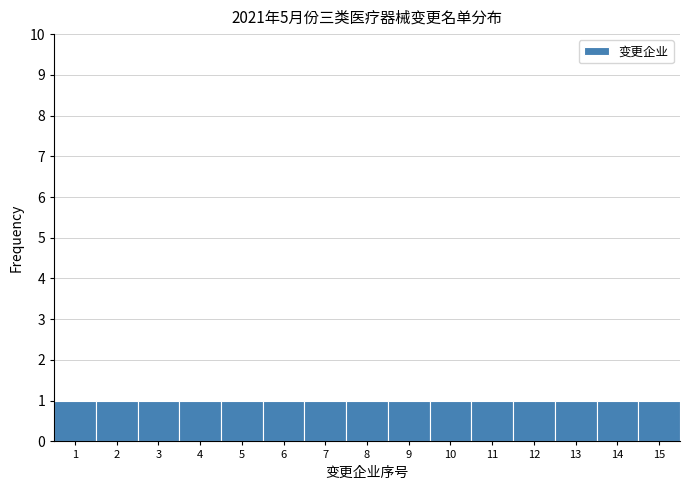

Reading left to right, list every bar in this chart as the range it spans on the x-axis followed by its height. The values are not printed on the chart, so give them approximately, as read against the axis.

0.5 to 1.5: 1
1.5 to 2.5: 1
2.5 to 3.5: 1
3.5 to 4.5: 1
4.5 to 5.5: 1
5.5 to 6.5: 1
6.5 to 7.5: 1
7.5 to 8.5: 1
8.5 to 9.5: 1
9.5 to 10.5: 1
10.5 to 11.5: 1
11.5 to 12.5: 1
12.5 to 13.5: 1
13.5 to 14.5: 1
14.5 to 15.5: 1